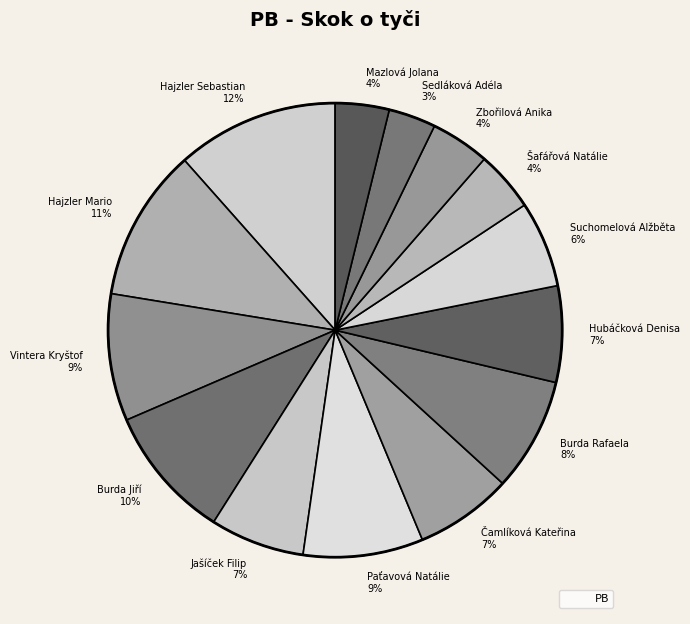

Which slice is the largest?

Hajzler Sebastian